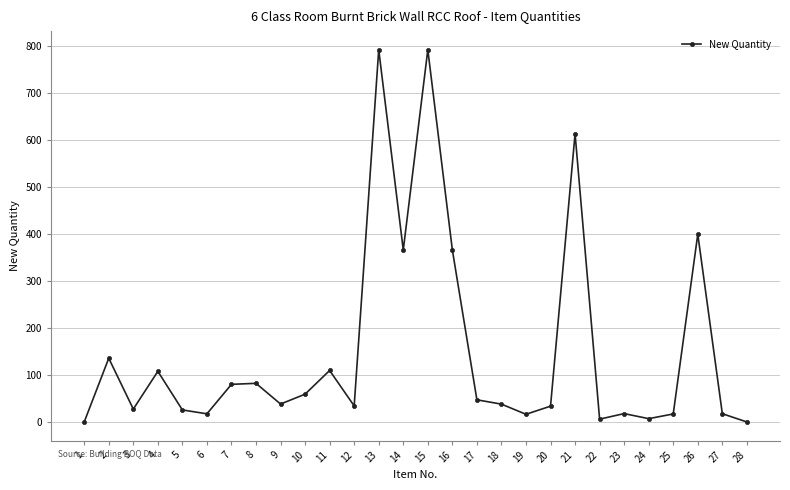

What is the smallest value displayed?

1.0